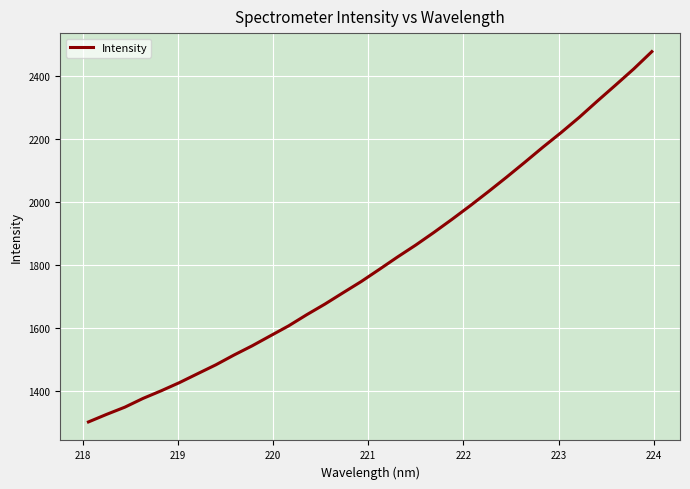

How many values are below 1787?

16